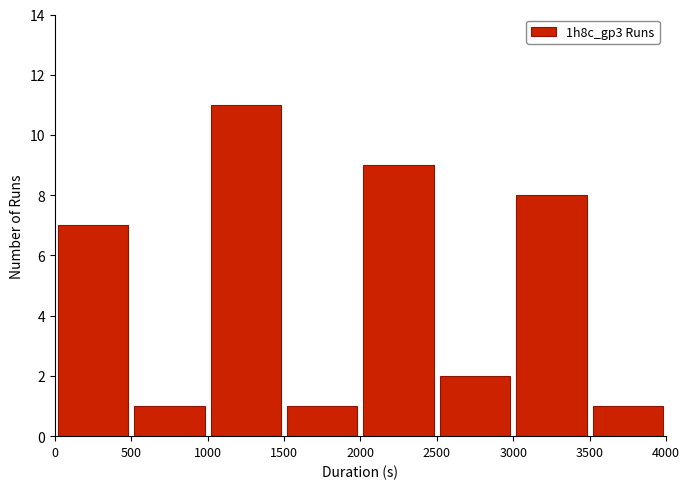

Reading left to right, list every bar in this chart as the range it spans on the x-axis followed by its height. The values are not printed on the chart, so give them approximately, as read against the axis.

0 to 500: 7
500 to 1000: 1
1000 to 1500: 11
1500 to 2000: 1
2000 to 2500: 9
2500 to 3000: 2
3000 to 3500: 8
3500 to 4000: 1